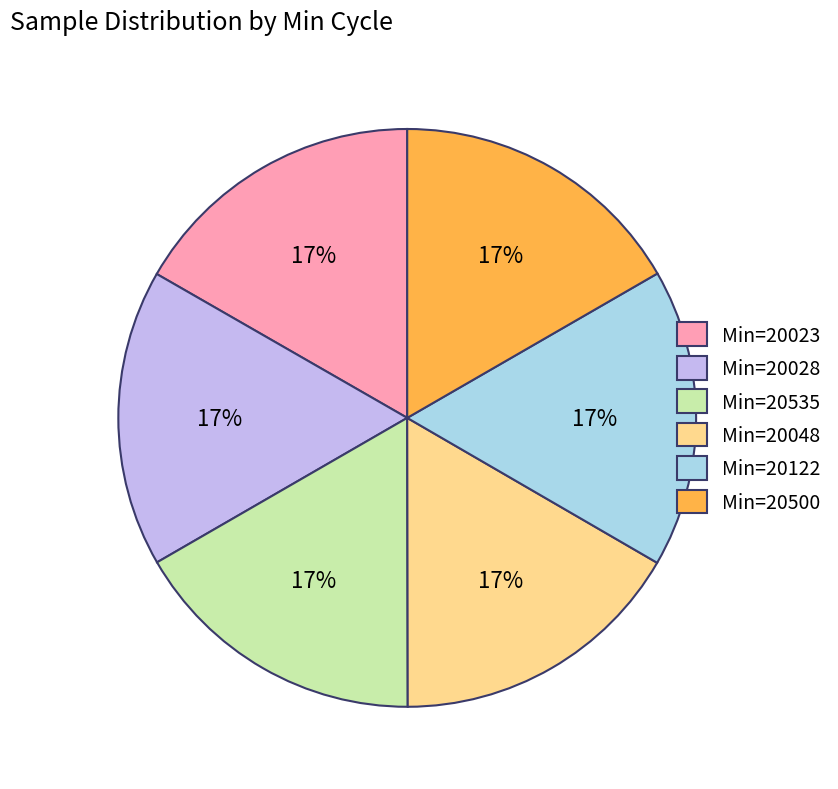

Approximately how many times larger is the value at Min=20122 compared to Min=20028?

1.0